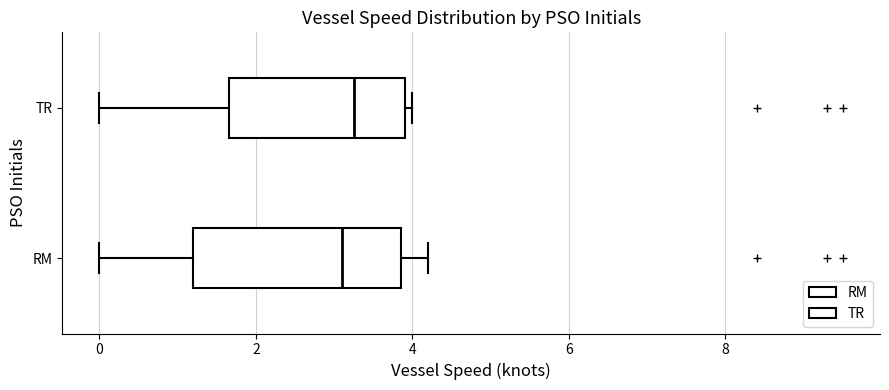

Reading bottom to top, transcribe this box plot: for each box, give where its median line is, the range the box spans, and where its two whiskers end, as read against the x-axis. The values are not printed on the chart, so give them approximately, as read against the axis.

RM: median 3.2, box 1.2 to 3.8, whiskers 0.0 to 4.2
TR: median 3.2, box 1.6 to 4.0, whiskers 0.0 to 4.0 (just right of the box's right edge)